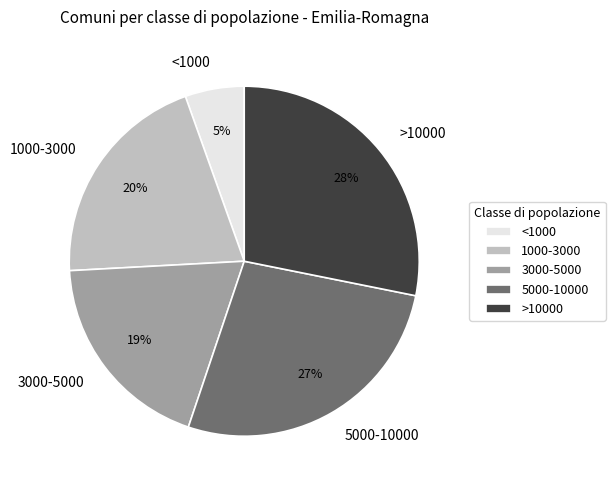

What is the ratio of the value at >10000 to the value at 1000-3000?

1.4